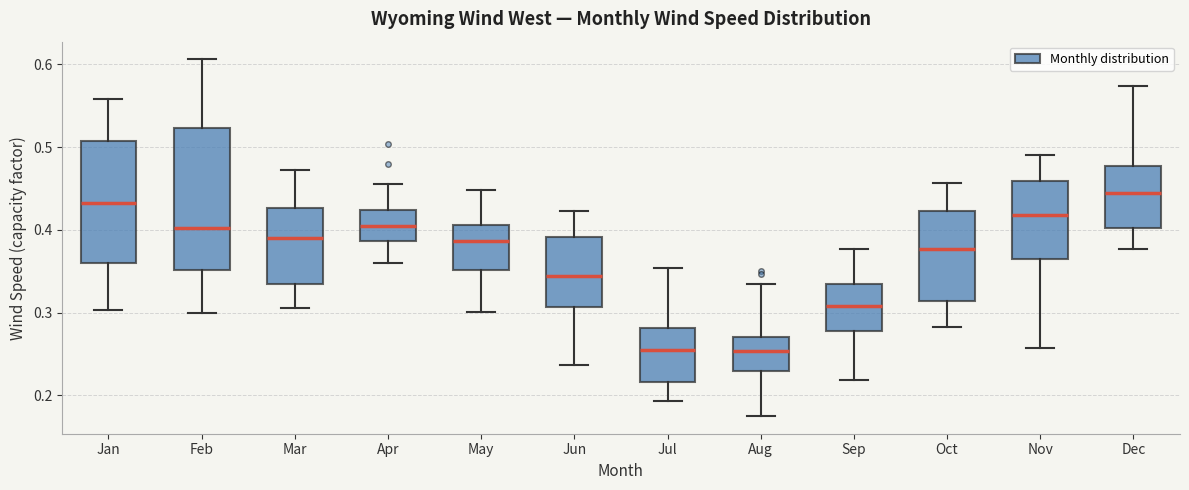

Which box has the highest median line?

Dec